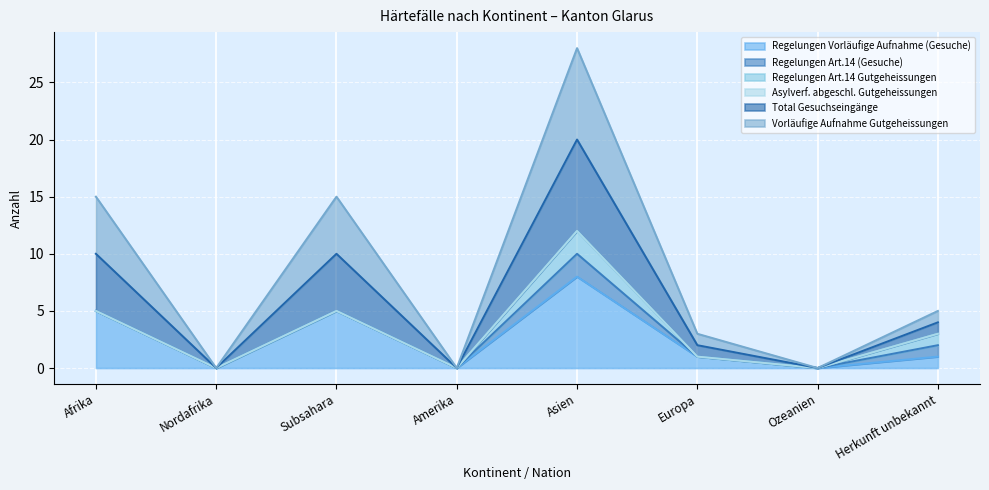

Is the value of Regelungen Vorläufige Aufnahme (Gesuche) at Amerika greater than the value of Vorläufige Aufnahme Gutgeheissungen at Subsahara?

No